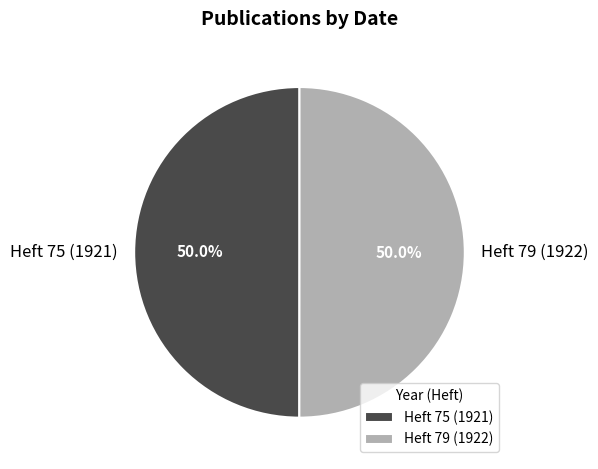

What is the ratio of the value at Heft 75 (1921) to the value at Heft 79 (1922)?

1.0